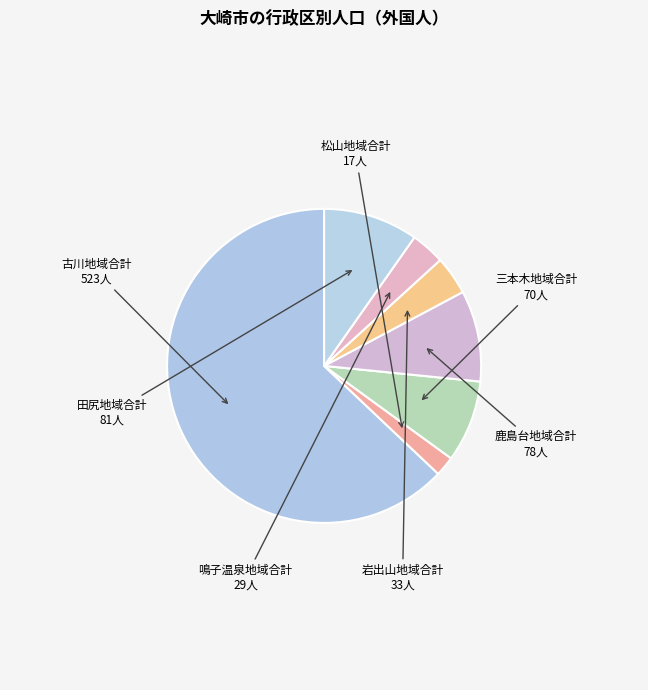

Which category has the smallest portion of the pie?

松山地域合計